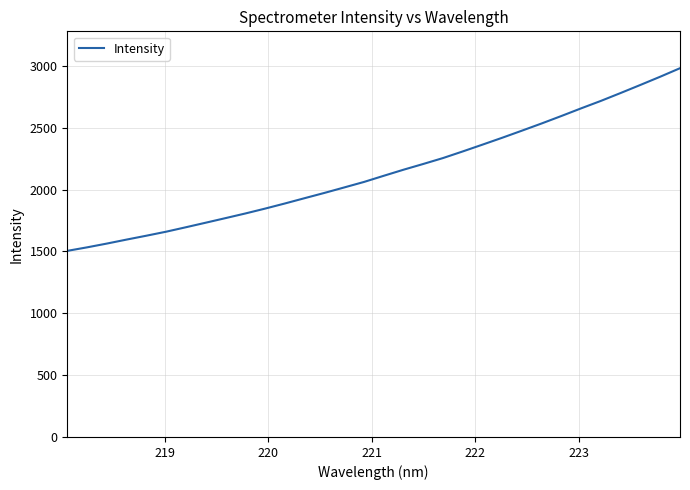

Does the chart display data point markers on the line(s)?

No